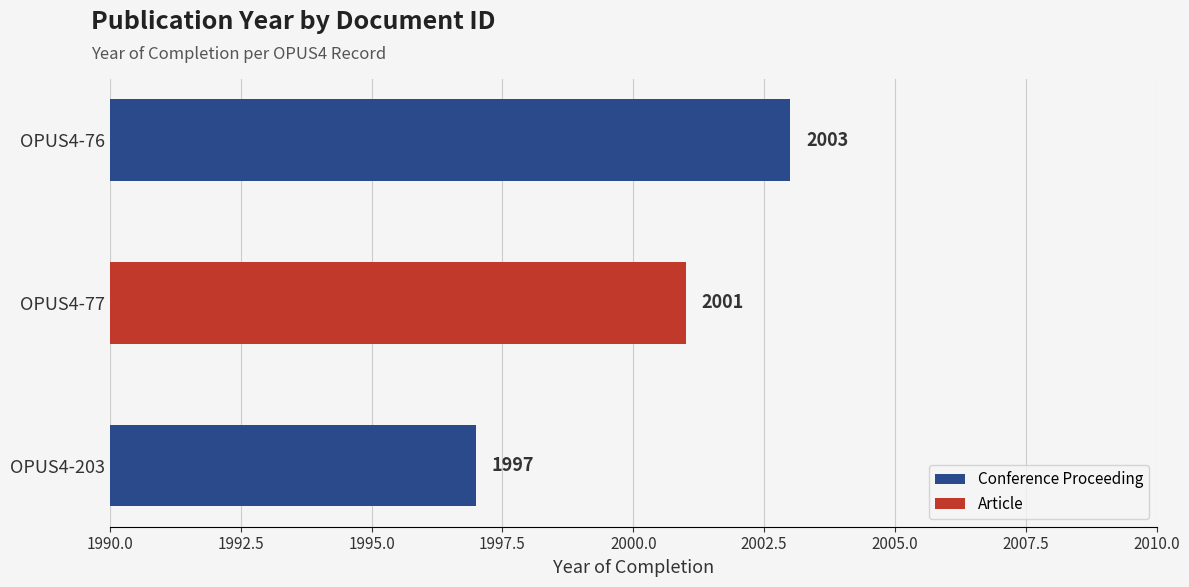

Are the bars horizontal?

Yes